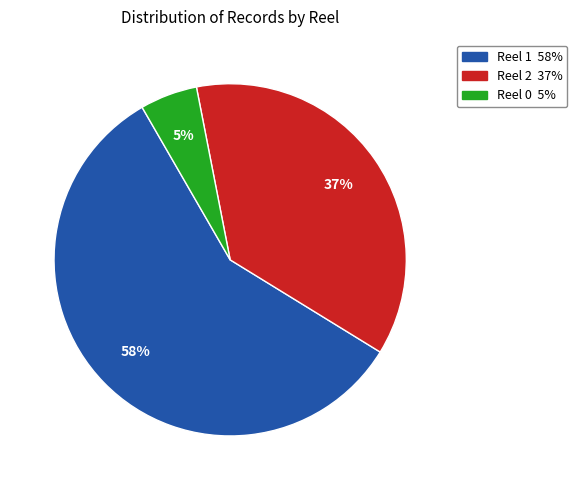

Which has a higher value, Reel 1 or Reel 2?

Reel 1